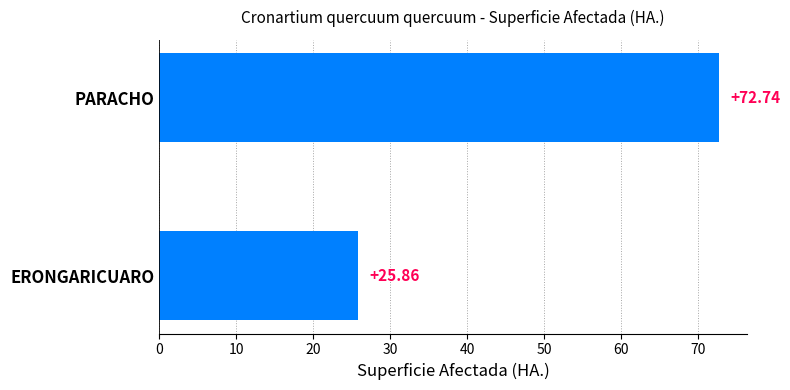

How many bars are there in total?

2